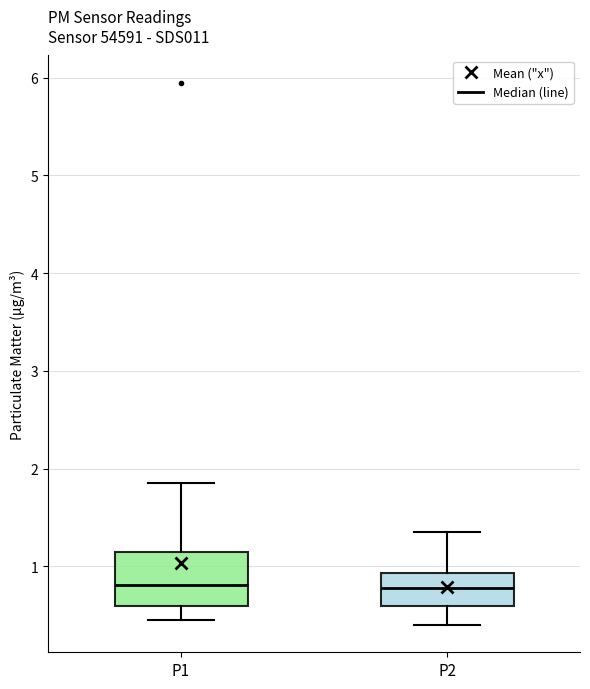

Reading left to right, read every box against the y-axis: the position of its median line, the range the box covers, and the ends of its whiskers. The values are not printed on the chart, so give them approximately, as read against the axis.

P1: median 0.8, box 0.6 to 1.1, whiskers 0.5 to 1.9
P2: median 0.8, box 0.6 to 0.9, whiskers 0.4 to 1.4